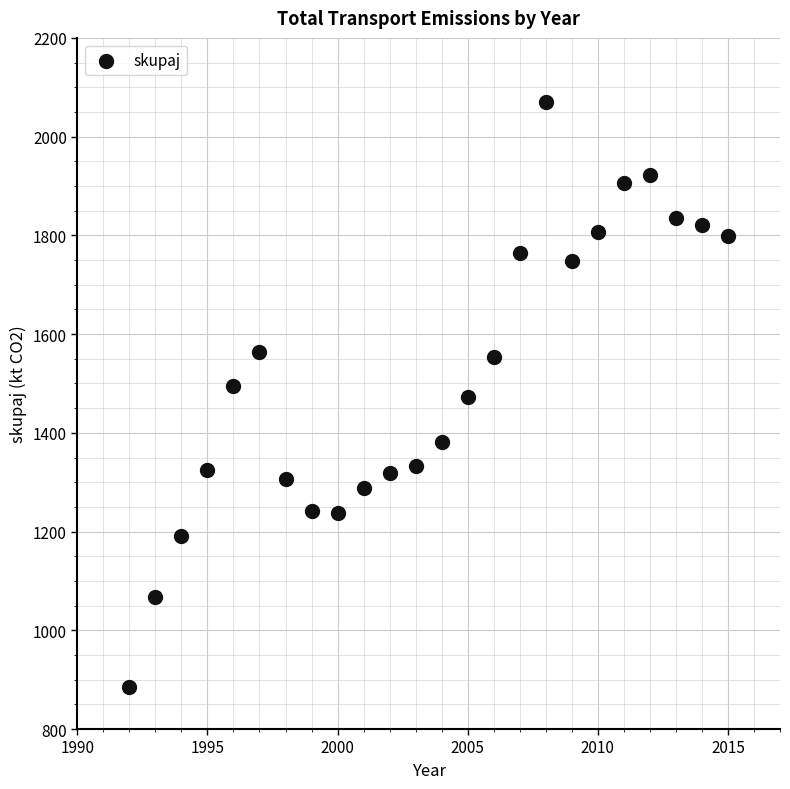

What is the range of X values (max minus min)?

23.0